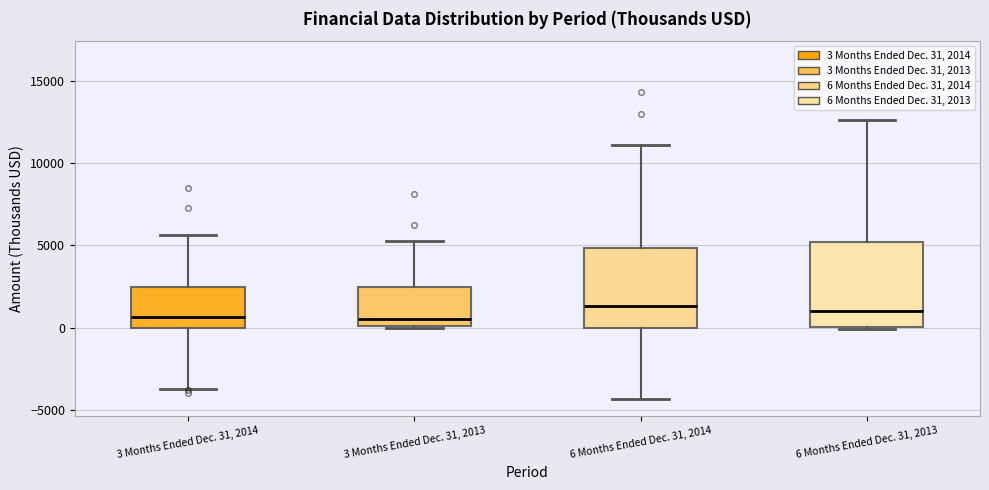

Reading left to right, read every box against the y-axis: the position of its median line, the range the box covers, and the ends of its whiskers. The values are not printed on the chart, so give them approximately, as read against the axis.

3 Months Ended Dec. 31, 2014: median 500, box 0 to 2500, whiskers -3500 to 5500
3 Months Ended Dec. 31, 2013: median 500, box 0 to 2500, whiskers 0 to 5500
6 Months Ended Dec. 31, 2014: median 1500, box 0 to 5000, whiskers -4500 to 11000
6 Months Ended Dec. 31, 2013: median 1000, box 0 to 5000, whiskers 0 to 12500